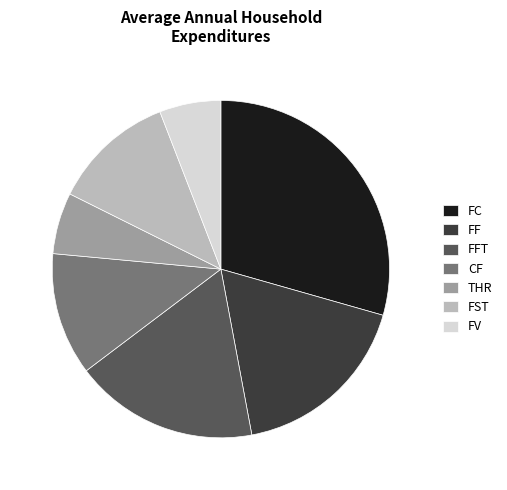

How many slices are in this pie chart?

7